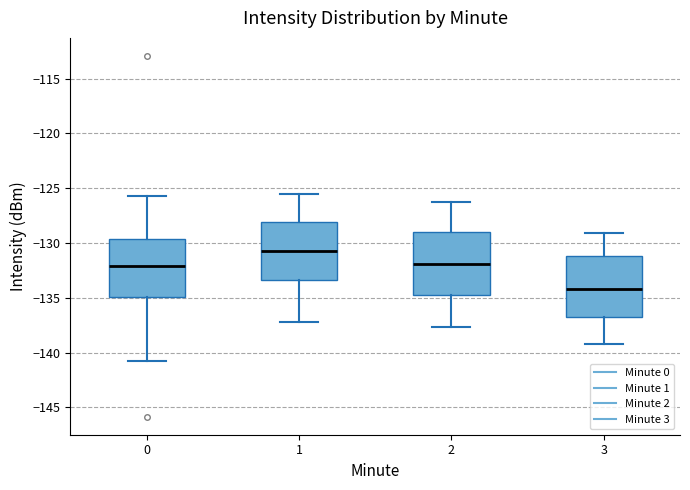

Where does the median line of the box at x = 0 sit on the y-axis? The values are not printed on the chart, so give them approximately, as read against the axis.

-132.0